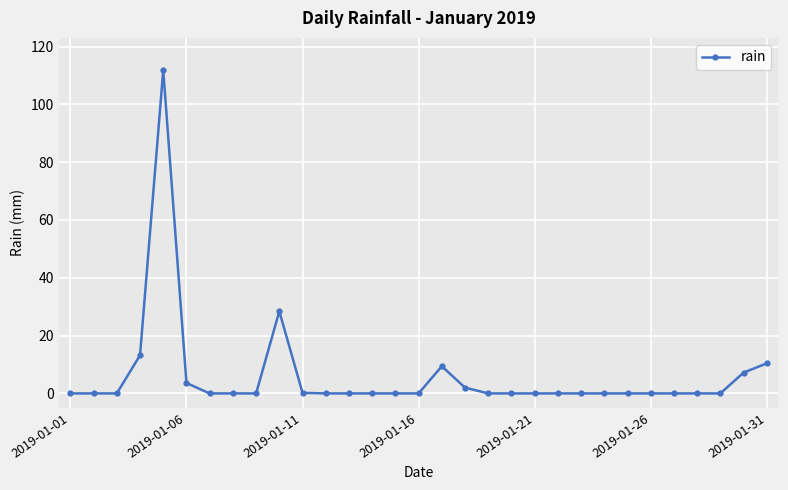

What is the value of the 17th point from the left?

9.4